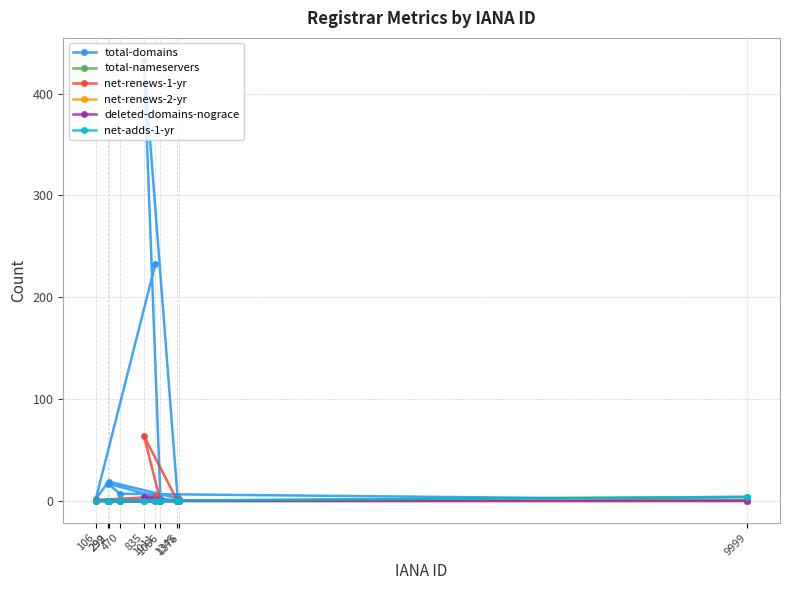

The total-domains series shows 1 at 9999. True or false?

True